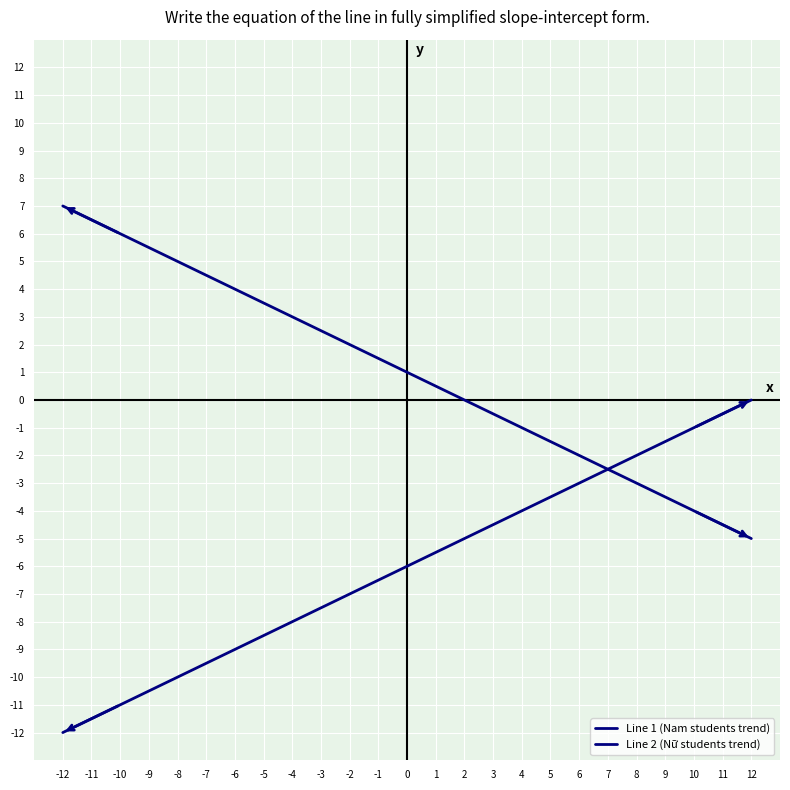

Where is Line 1 (Nam students trend) nearest to the value 1?

-9